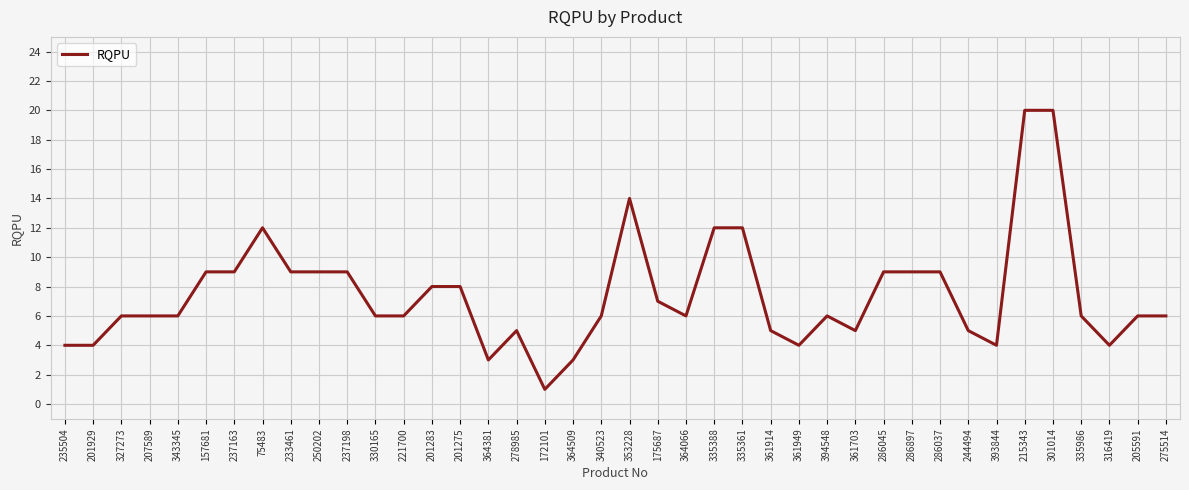

Which has a higher value, 353228 or 172101?

353228